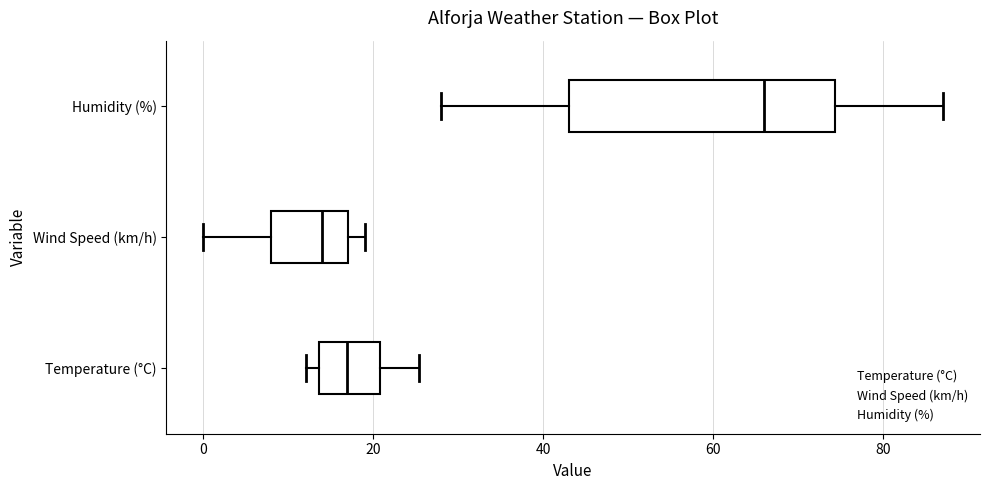

Where is the right edge of the box for Wind Speed (km/h) on the x-axis? The values are not printed on the chart, so give them approximately, as read against the axis.

18